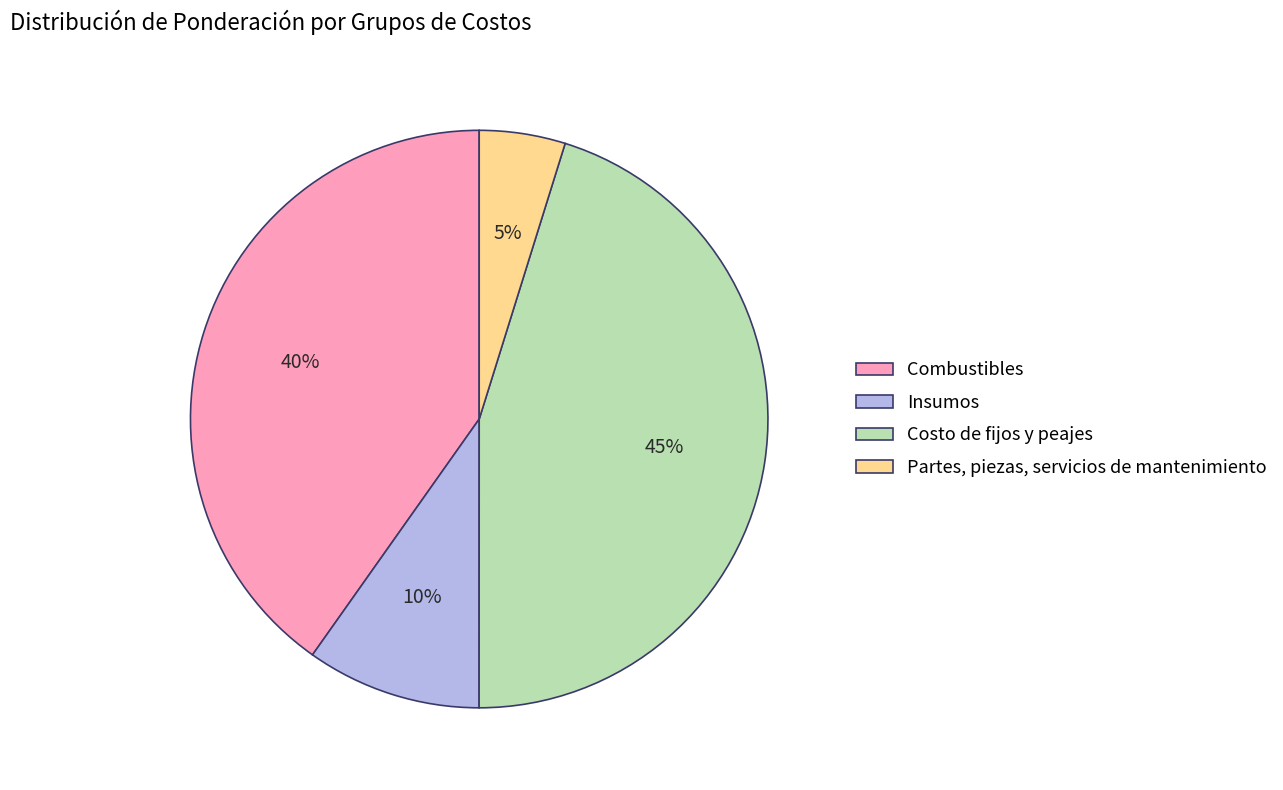

To the nearest percent, what is the difference between the largest and smallest slice percentages?

40%